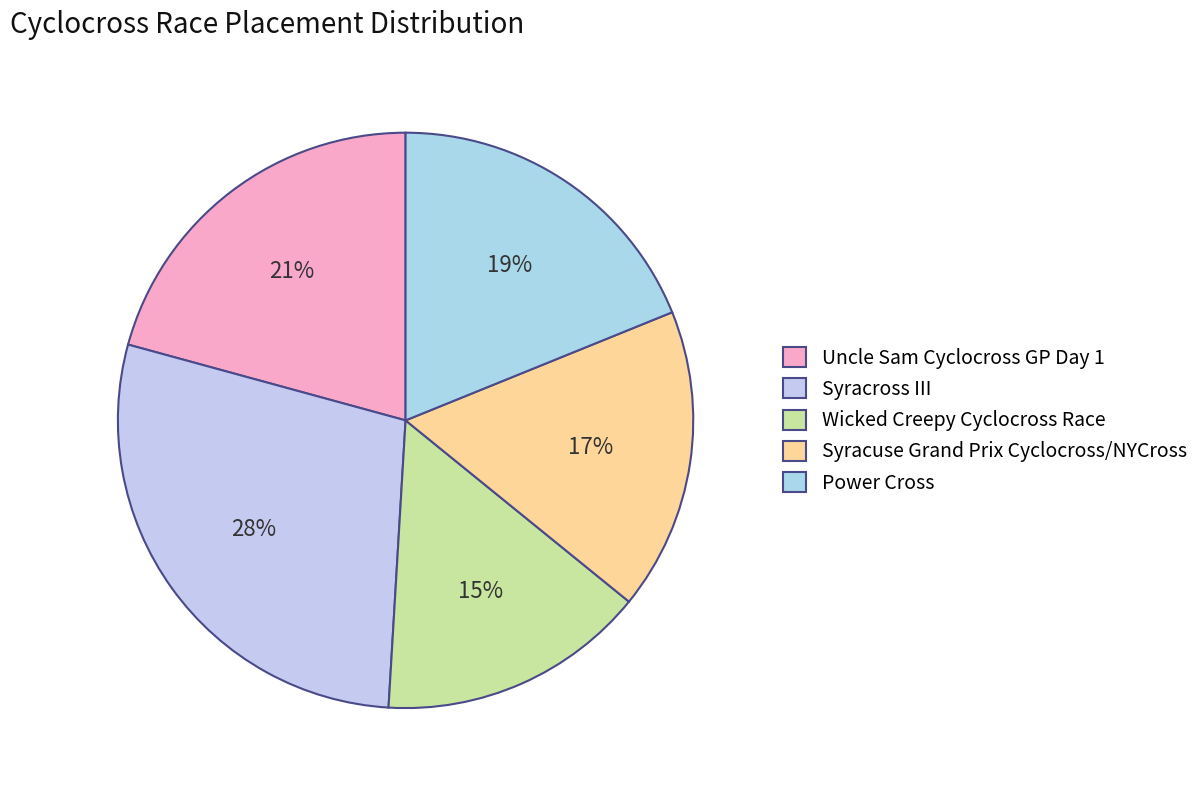

What is the smallest slice in the pie chart?

Wicked Creepy Cyclocross Race